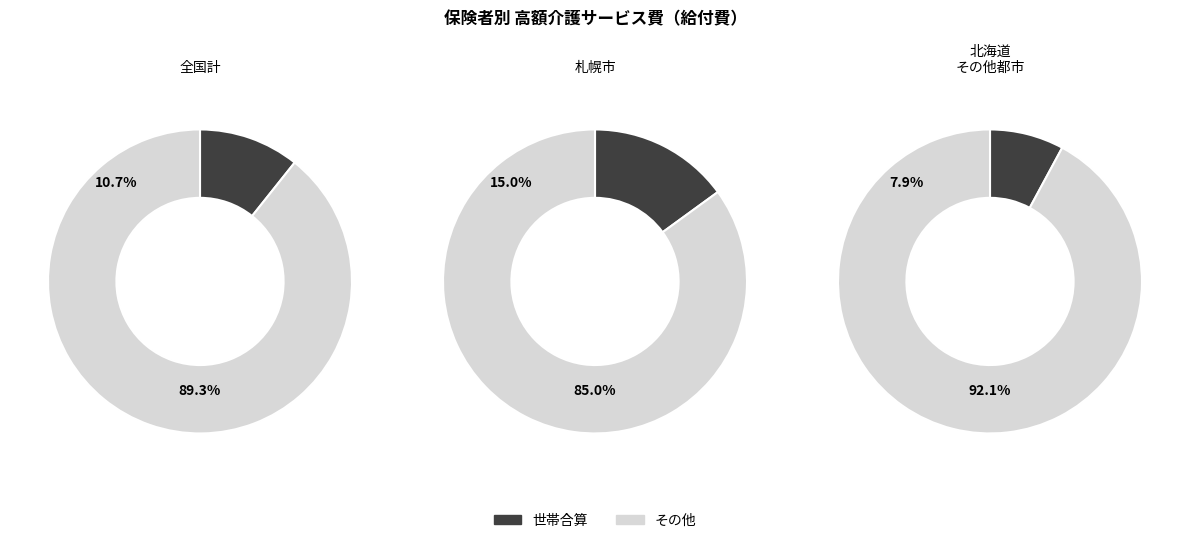

To the nearest percent, what is the average slice percentage?

11%